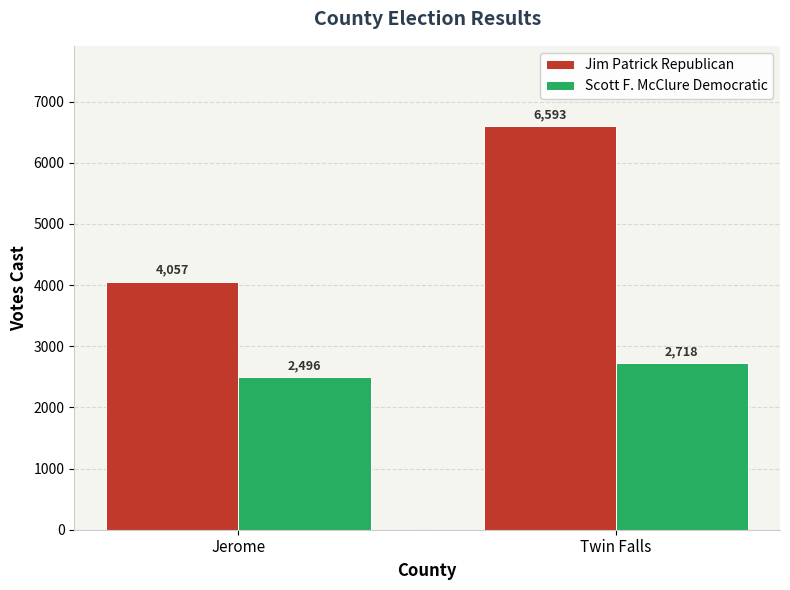

Between Jerome and Twin Falls, which series saw the biggest shift?

Jim Patrick Republican